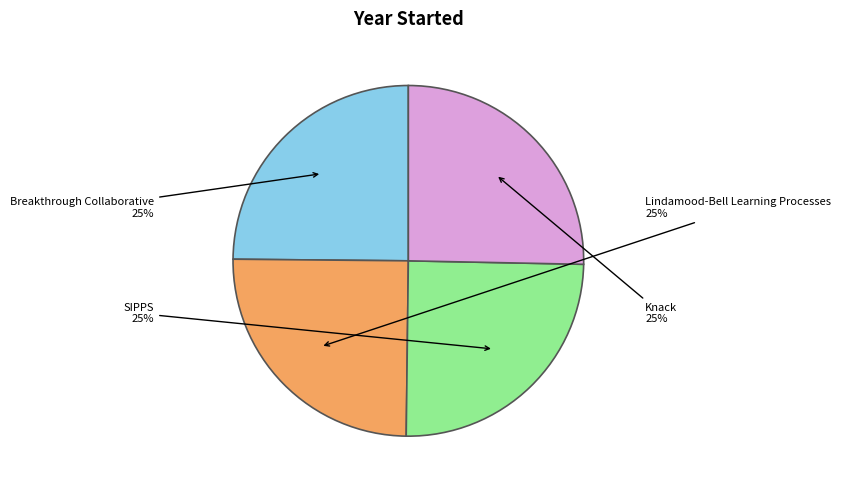

The Knack slice represents 25% of the pie. True or false?

True